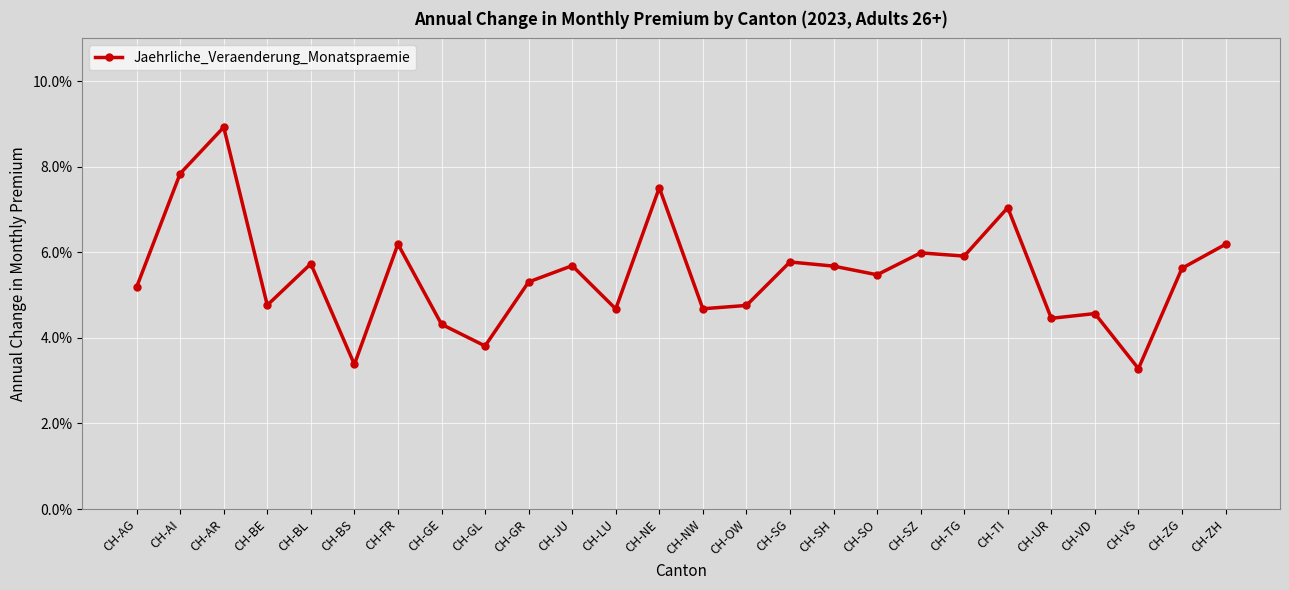

Rank the categories by value from lowest to highest.

CH-VS, CH-BS, CH-GL, CH-GE, CH-UR, CH-VD, CH-LU, CH-NW, CH-OW, CH-BE, CH-AG, CH-GR, CH-SO, CH-ZG, CH-SH, CH-JU, CH-BL, CH-SG, CH-TG, CH-SZ, CH-ZH, CH-FR, CH-TI, CH-NE, CH-AI, CH-AR